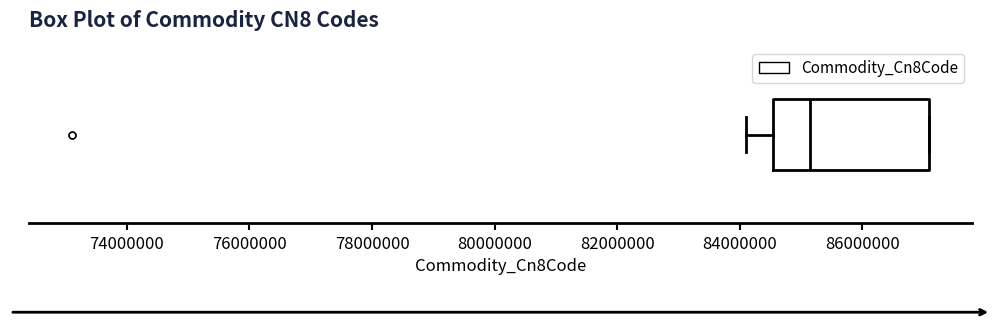

Read this box plot against the x-axis: the position of the median line, the range covered by the box, and the ends of both whiskers. The values are not printed on the chart, so give them approximately, as read against the axis.

median 85200000, box 84600000 to 87000000, whiskers 84000000 to 87000000